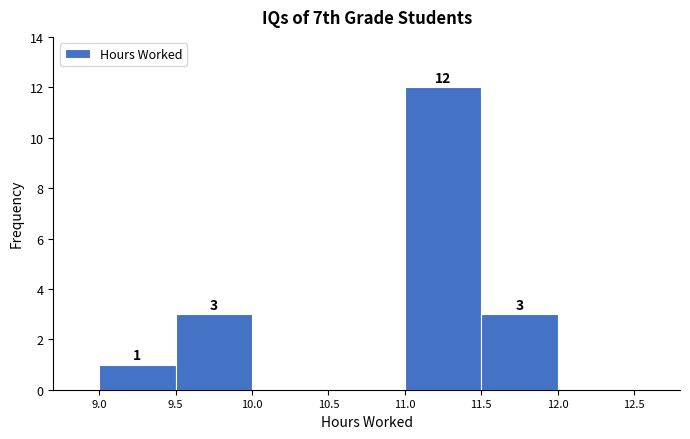

Which range on the x-axis has the tallest bar?

11.0 to 11.5